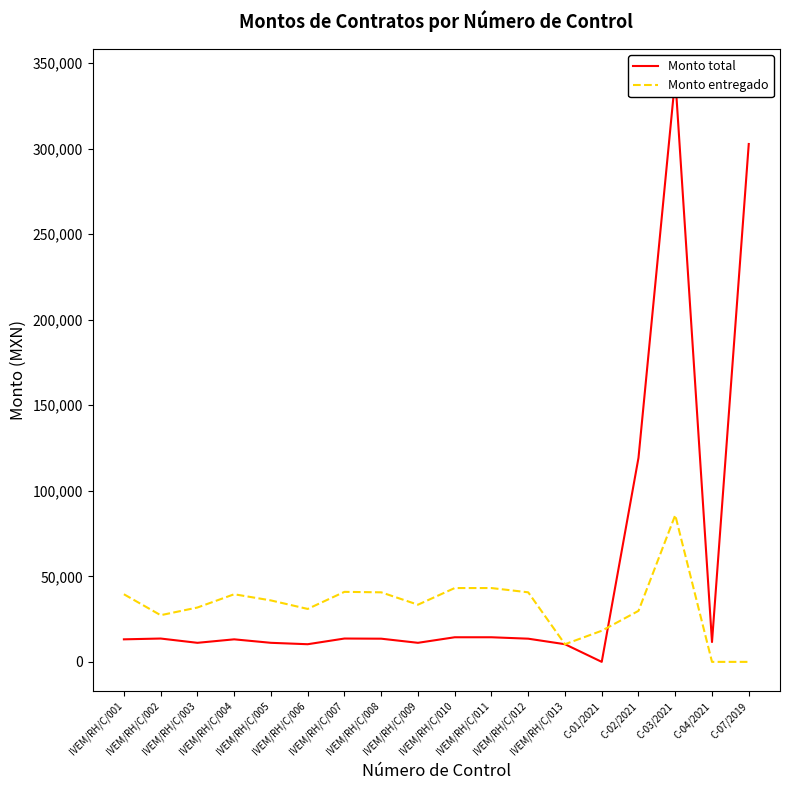

Which series changed the most between IVEM/RH/C/009 and C-01/2021?

Monto entregado